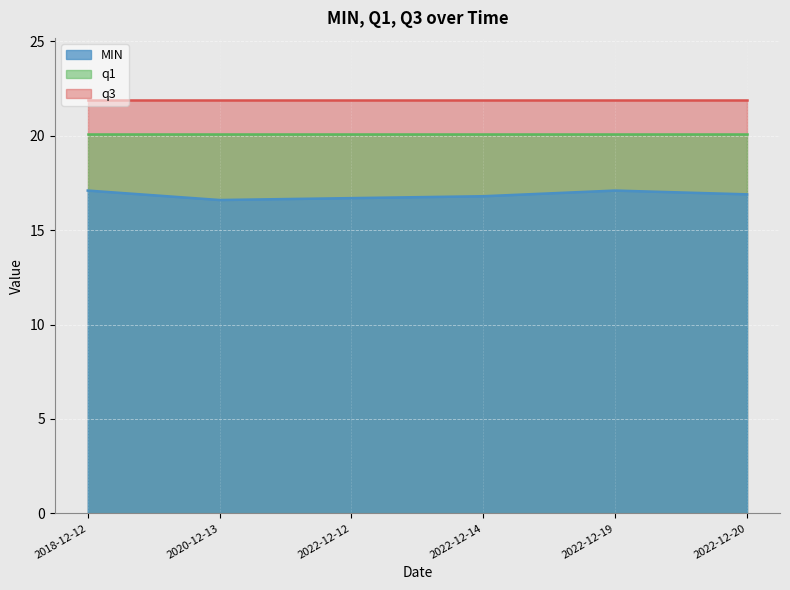

Reading left to right, what are all the values shown in this chart?

MIN: 2018-12-12=17.1	2020-12-13=16.6	2022-12-12=16.7	2022-12-14=16.8	2022-12-19=17.1	2022-12-20=16.9
q1: 2018-12-12=20.1	2020-12-13=20.1	2022-12-12=20.1	2022-12-14=20.1	2022-12-19=20.1	2022-12-20=20.1
q3: 2018-12-12=21.9	2020-12-13=21.9	2022-12-12=21.9	2022-12-14=21.9	2022-12-19=21.9	2022-12-20=21.9